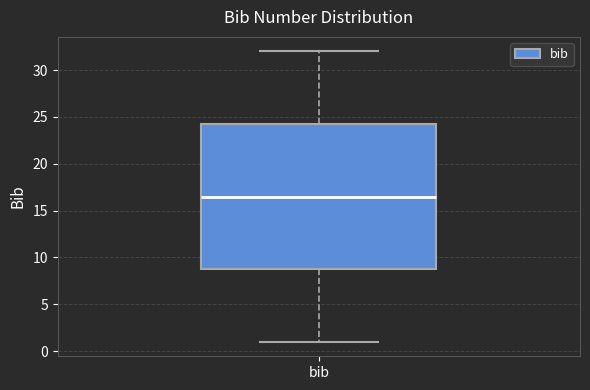

Transcribe this box plot: give where the median line is, the range the box spans, and where the two whiskers end, as read against the y-axis. The values are not printed on the chart, so give them approximately, as read against the axis.

median 16.5, box 9.0 to 24.5, whiskers 1.0 to 32.0